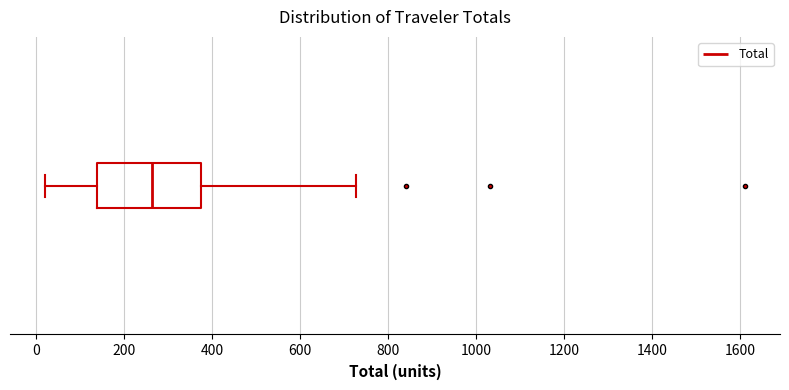

Where is the right edge of the box on the x-axis? The values are not printed on the chart, so give them approximately, as read against the axis.

380